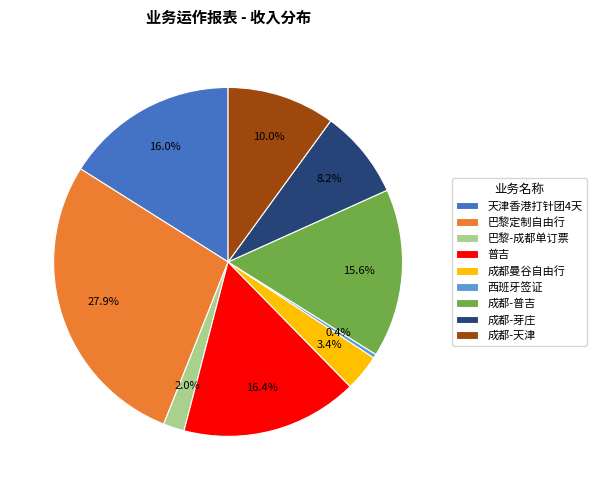

What is the ratio of the value at 成都-天津 to the value at 普吉?

0.6